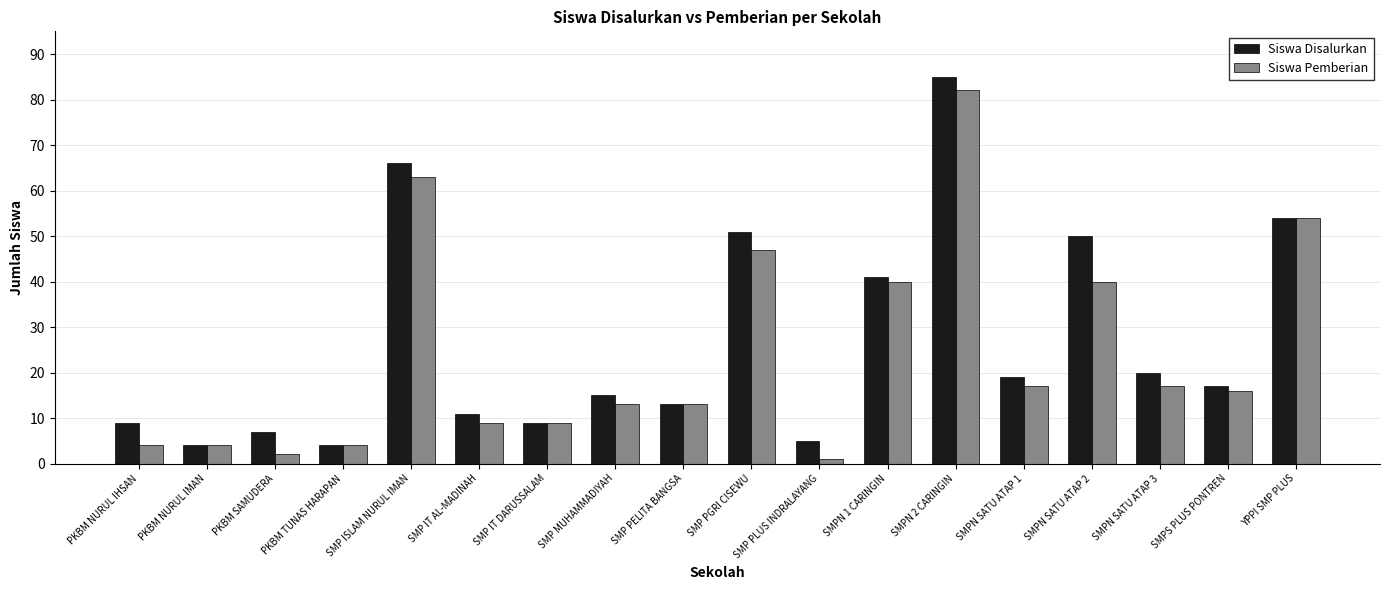

Does the chart contain any negative values?

No